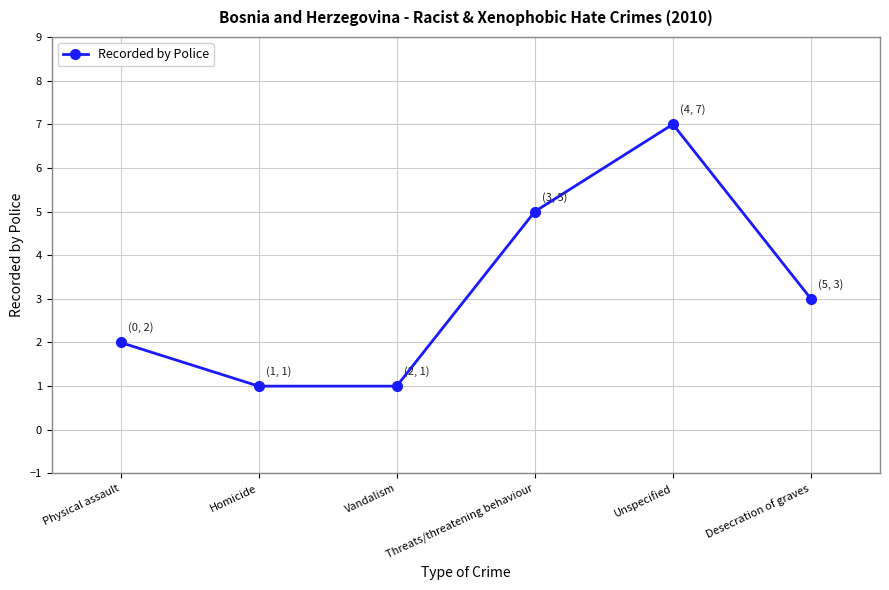

What is the approximate value at Homicide?

1